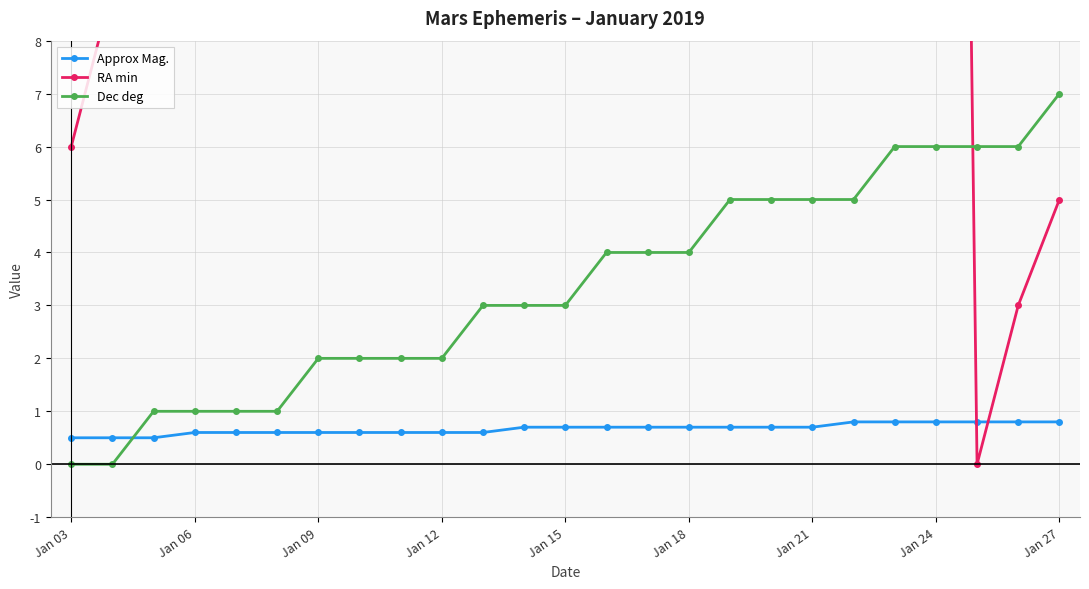

True or false: Approx Mag. has more than 0 points higher than both neighbors.

False